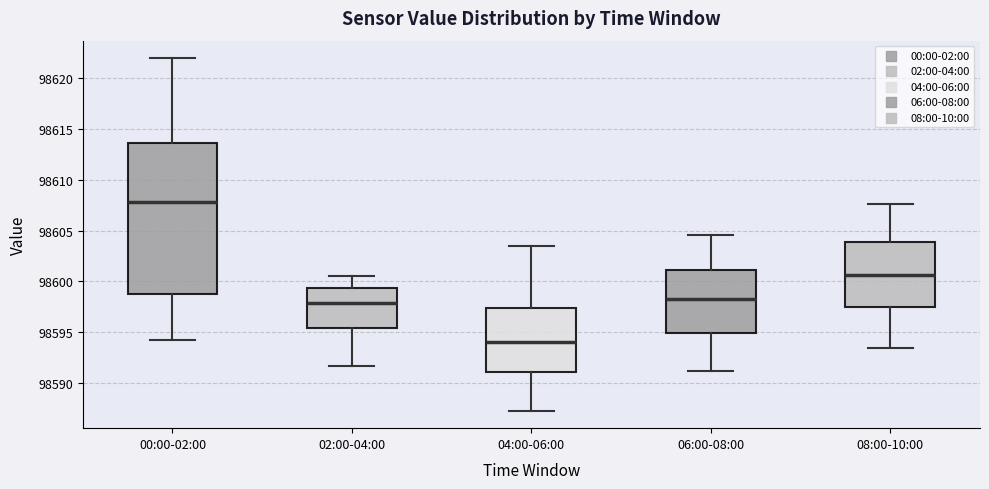

Where is the lower edge of the box for 00:00-02:00 on the y-axis? The values are not printed on the chart, so give them approximately, as read against the axis.

98599.0